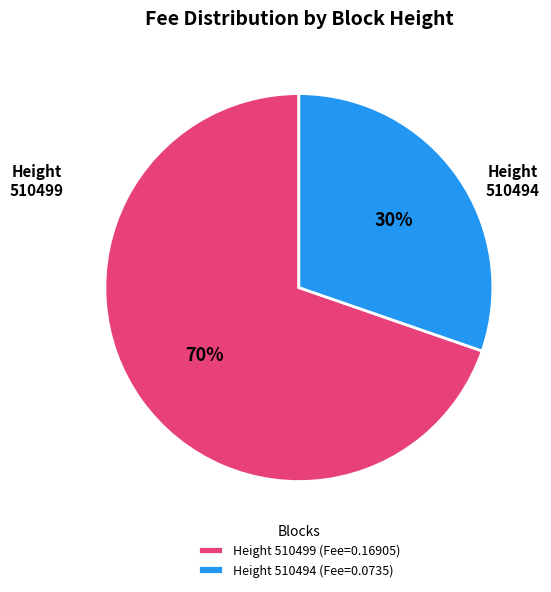

Is there any slice that represents more than half of the pie?

Yes